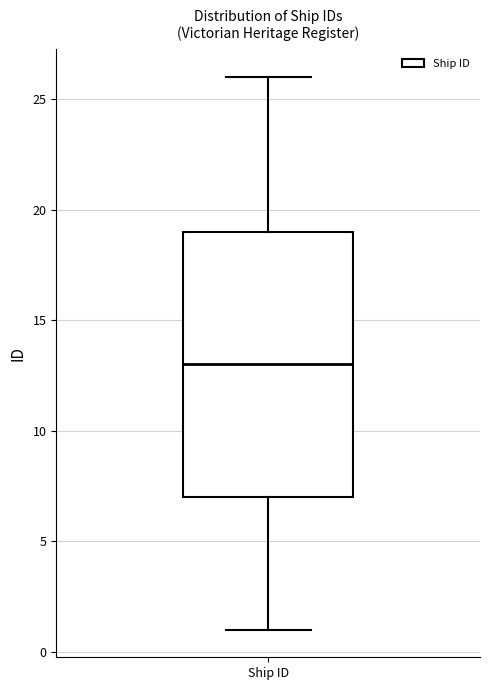

Read this box plot against the y-axis: the position of the median line, the range covered by the box, and the ends of both whiskers. The values are not printed on the chart, so give them approximately, as read against the axis.

median 13, box 7 to 19, whiskers 1 to 26